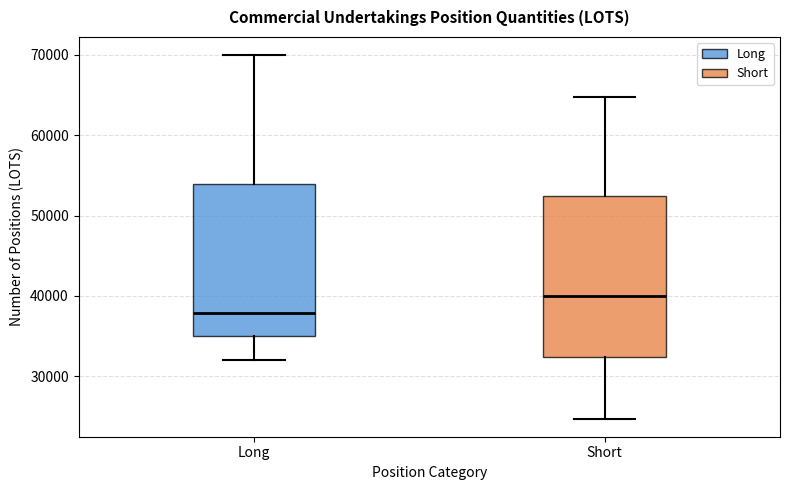

Which box's median line is the highest?

Short